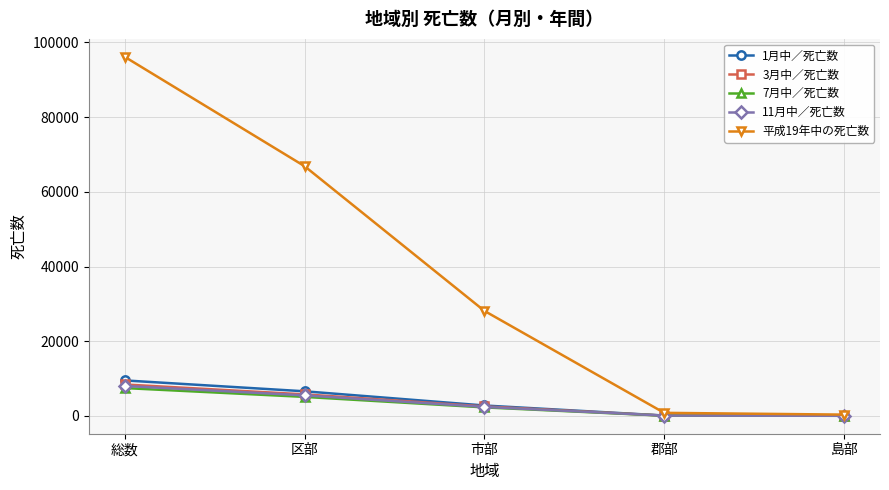

The 平成19年中の死亡数 series shows 344 at 島部. True or false?

True